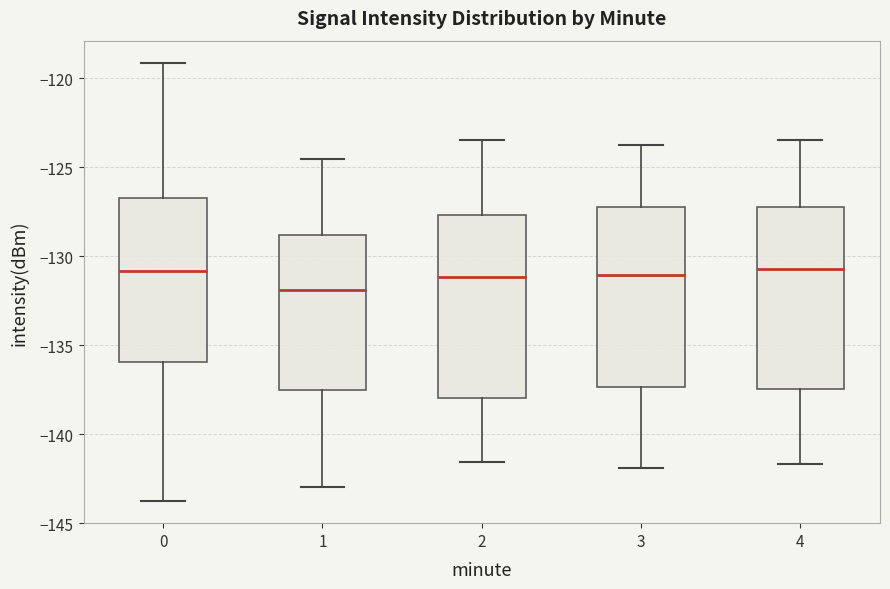

Reading left to right, transcribe this box plot: for each box, give where its median line is, the range the box spans, and where its two whiskers end, as read against the y-axis. The values are not printed on the chart, so give them approximately, as read against the axis.

0: median -131.0, box -136.0 to -126.5, whiskers -144.0 to -119.0
1: median -132.0, box -137.5 to -129.0, whiskers -143.0 to -124.5
2: median -131.0, box -138.0 to -127.5, whiskers -141.5 to -123.5
3: median -131.0, box -137.5 to -127.5, whiskers -142.0 to -124.0
4: median -130.5, box -137.5 to -127.0, whiskers -141.5 to -123.5